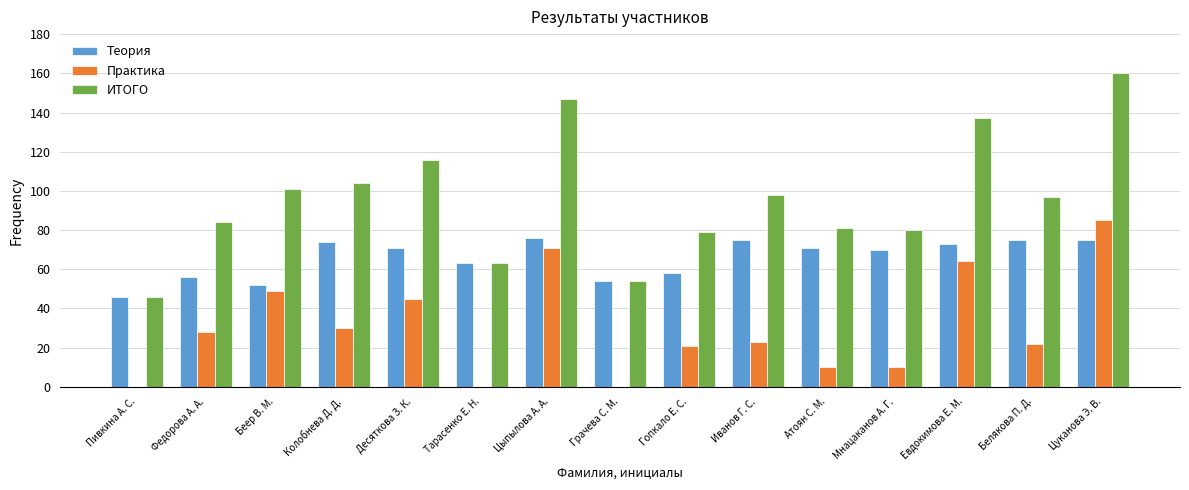

Are the bars horizontal?

No